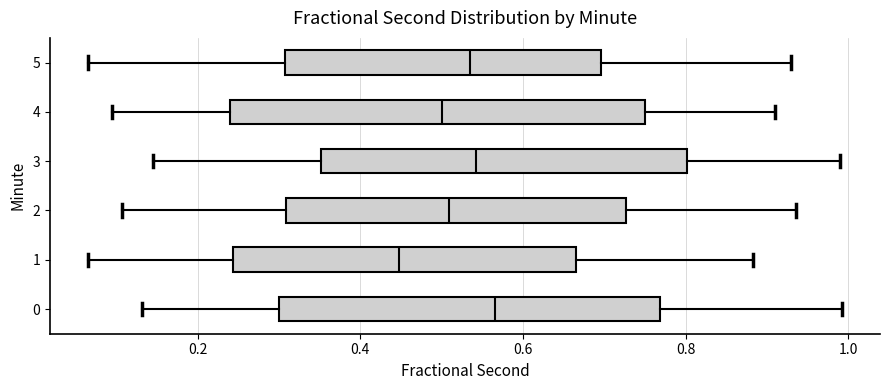

Which box's median line is the furthest to the left?

1